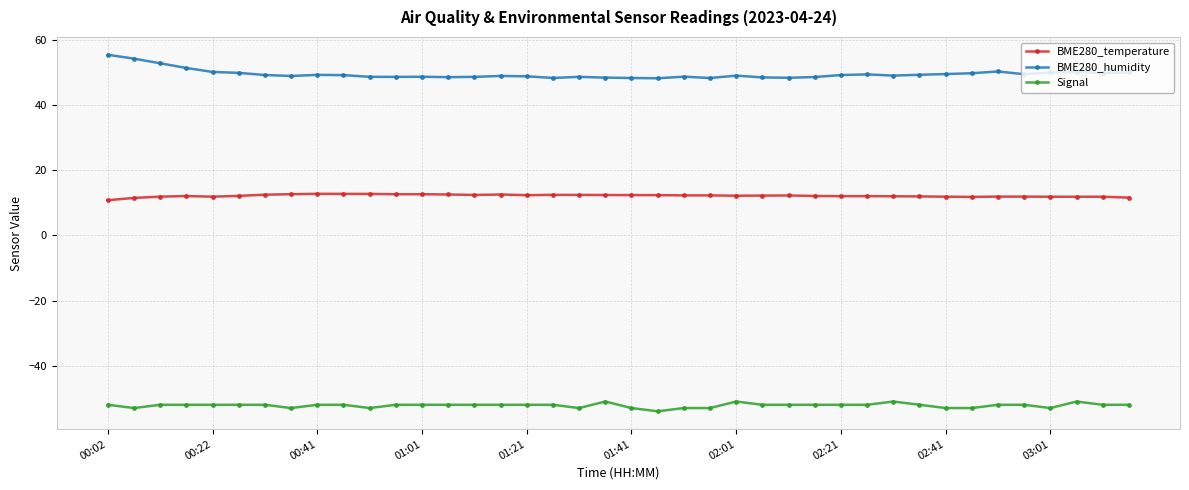

True or false: Signal and BME280_humidity intersect in this chart.

False